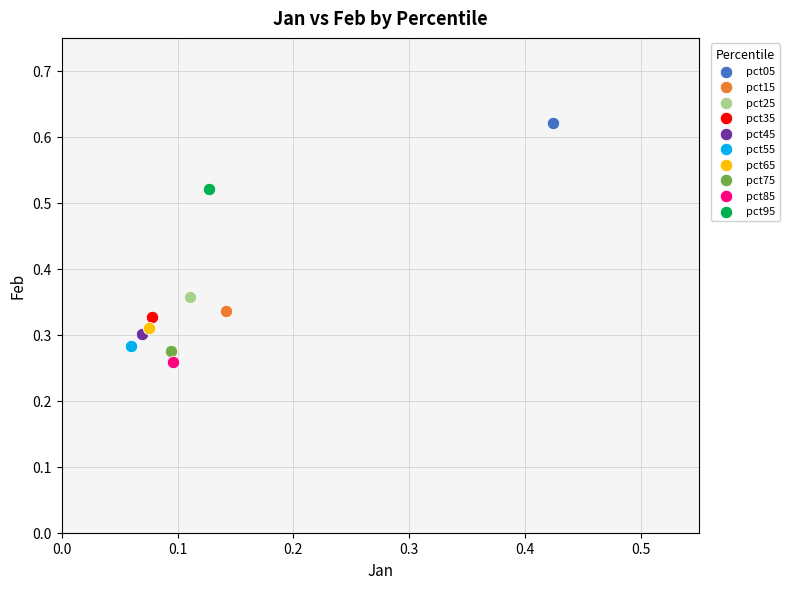

What are all the series names shown in the legend?

pct05, pct15, pct25, pct35, pct45, pct55, pct65, pct75, pct85, pct95